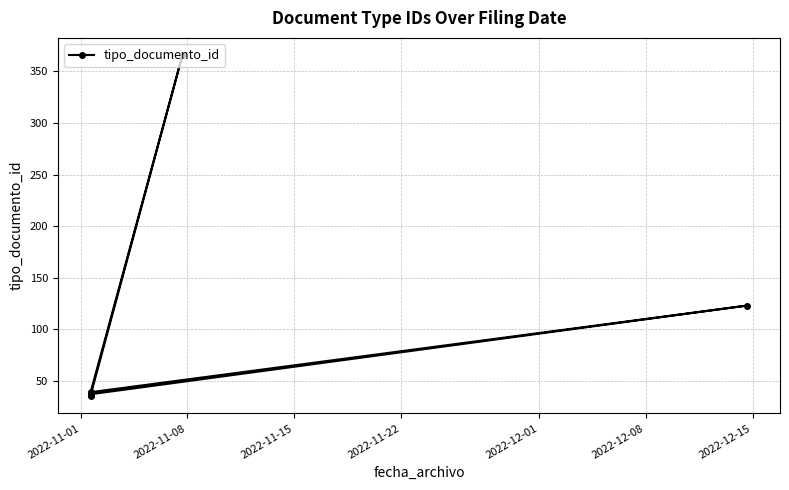

Does the chart display data point markers on the line(s)?

Yes